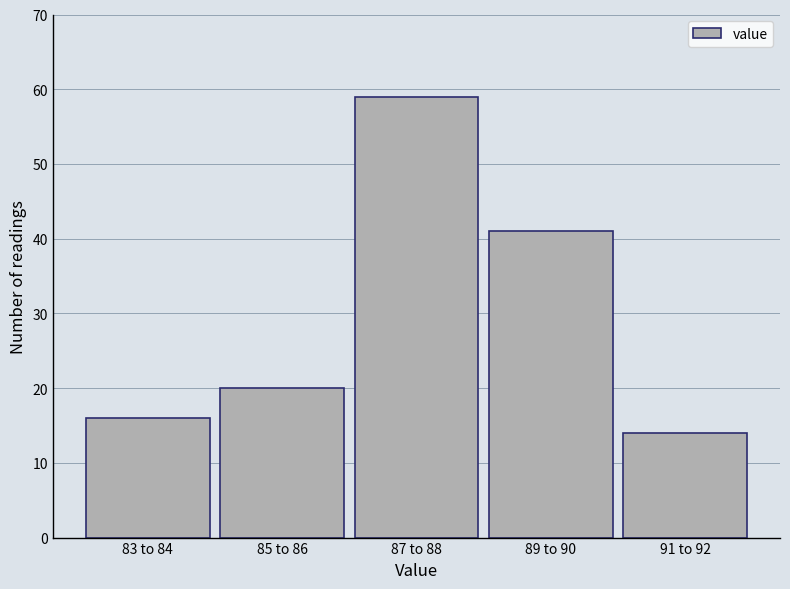

Reading right to left, what are all the values shown in this chart?

91 to 92=14	89 to 90=41	87 to 88=59	85 to 86=20	83 to 84=16